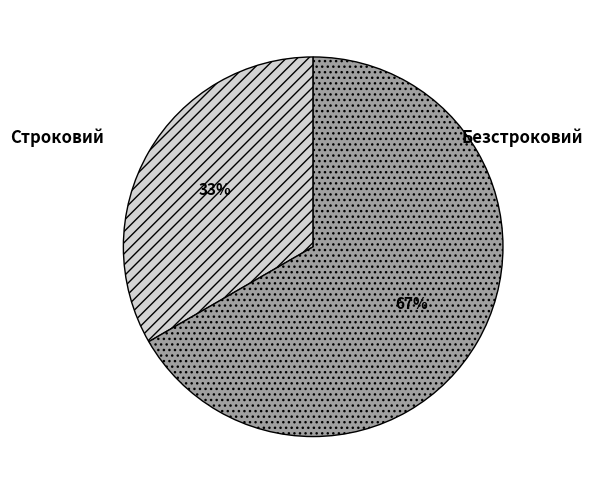

Which category accounts for the majority?

Безстроковий